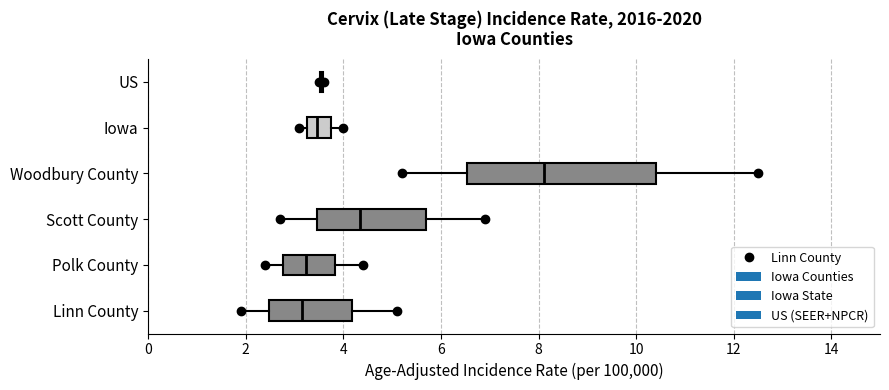

Where is the left edge of the box for Scott County on the x-axis? The values are not printed on the chart, so give them approximately, as read against the axis.

3.4